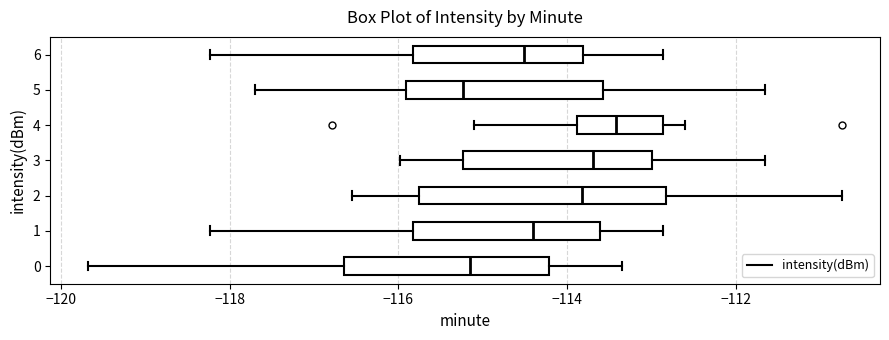

Where does the left whisker of the box at y = 2 end on the x-axis? The values are not printed on the chart, so give them approximately, as read against the axis.

-116.6